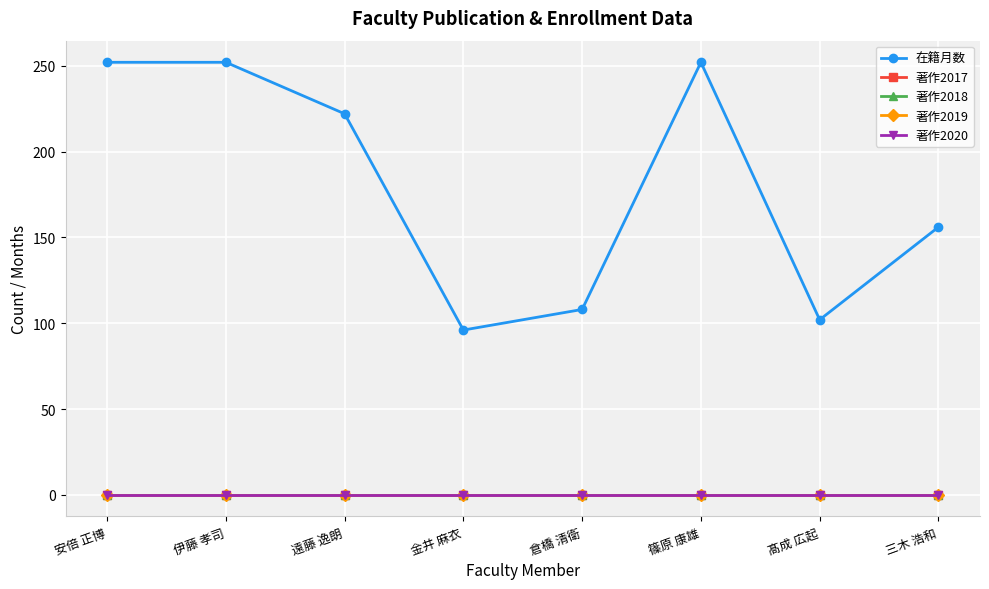

Does the chart have visible grid lines?

Yes